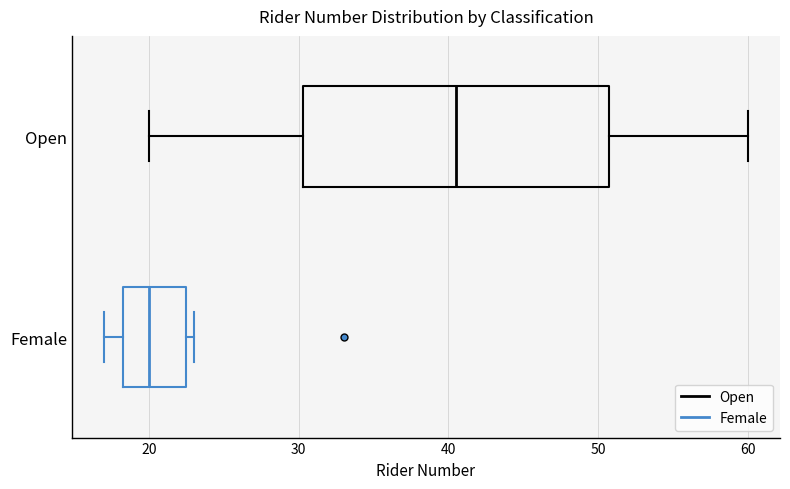

Which box has the furthest to the right median line?

Open